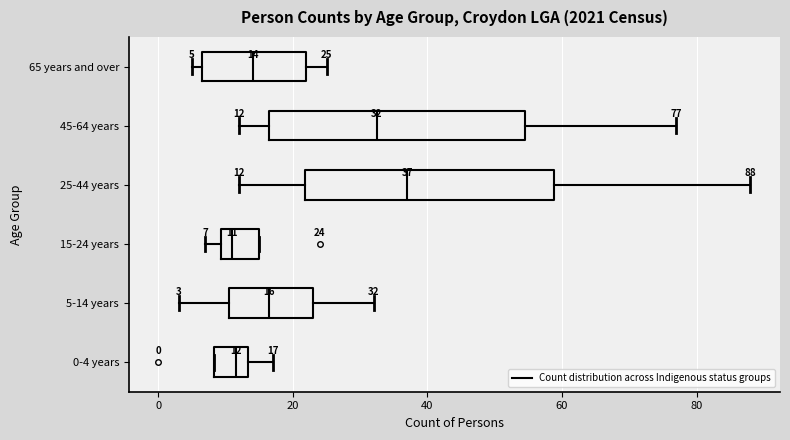

Which box has the furthest to the right median line?

25-44 years